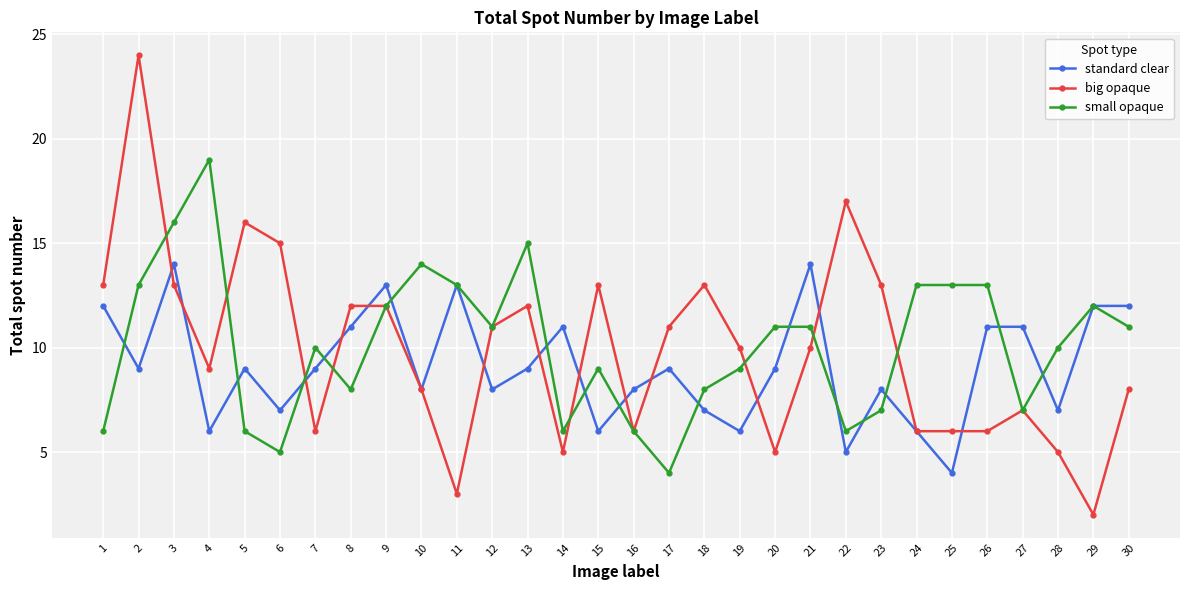

Which series has the widest spread of values?

big opaque